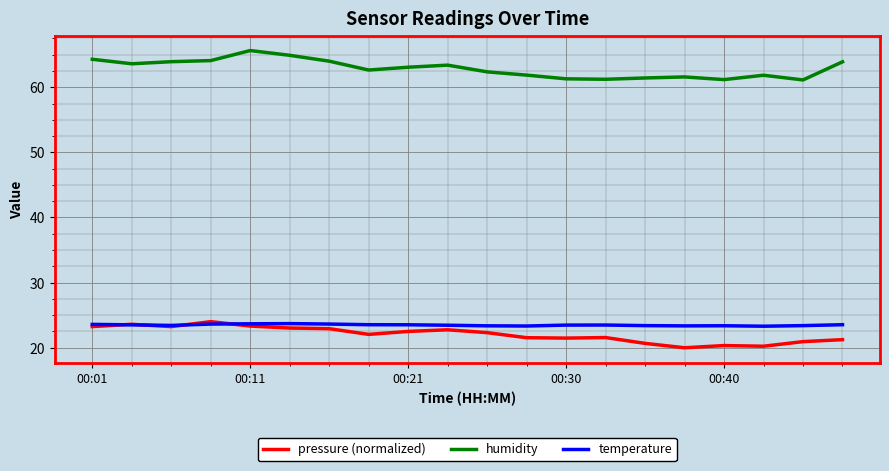

True or false: temperature and humidity cross at least once.

False